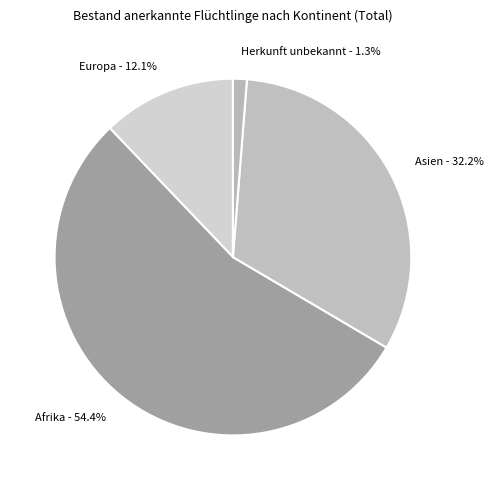

Does any single category account for the majority?

Yes